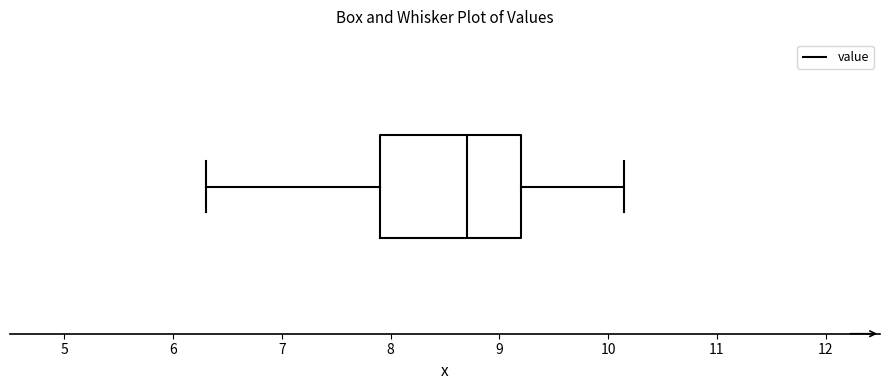

Where does the left whisker of the box end on the x-axis? The values are not printed on the chart, so give them approximately, as read against the axis.

6.3